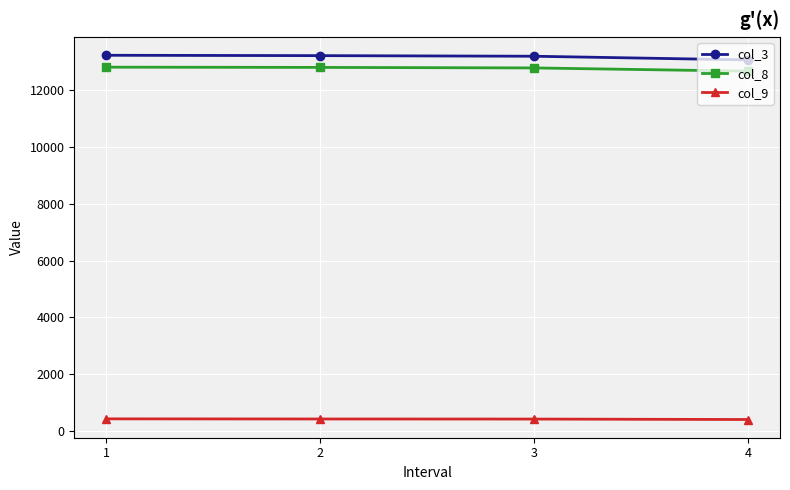

What is the difference between the second highest and second lowest values in the col_3 series?

21.2